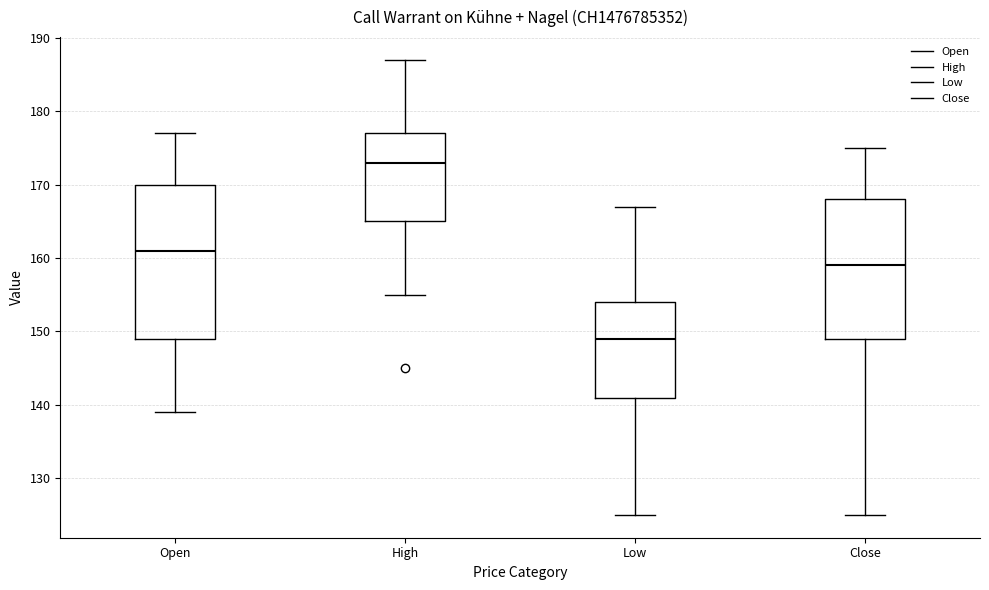

Reading left to right, transcribe this box plot: for each box, give where its median line is, the range the box spans, and where its two whiskers end, as read against the y-axis. The values are not printed on the chart, so give them approximately, as read against the axis.

Open: median 161, box 149 to 170, whiskers 139 to 177
High: median 173, box 165 to 177, whiskers 155 to 187
Low: median 149, box 141 to 154, whiskers 125 to 167
Close: median 159, box 149 to 168, whiskers 125 to 175